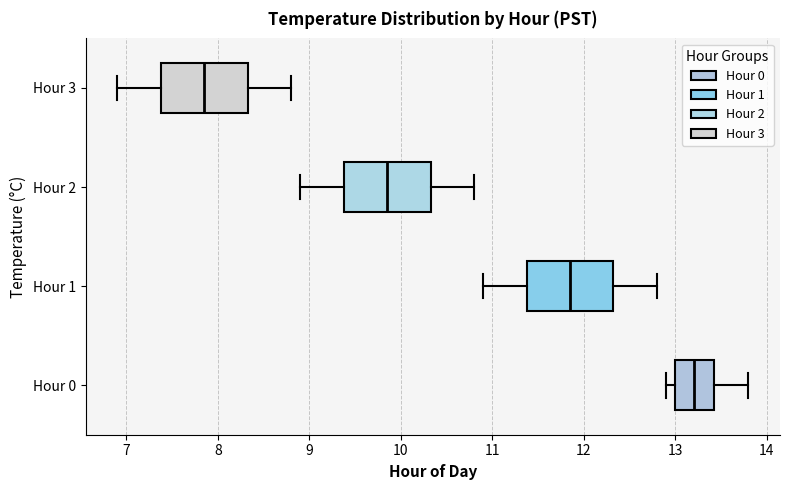

Where does the right whisker of the box for Hour 2 end on the x-axis? The values are not printed on the chart, so give them approximately, as read against the axis.

10.8